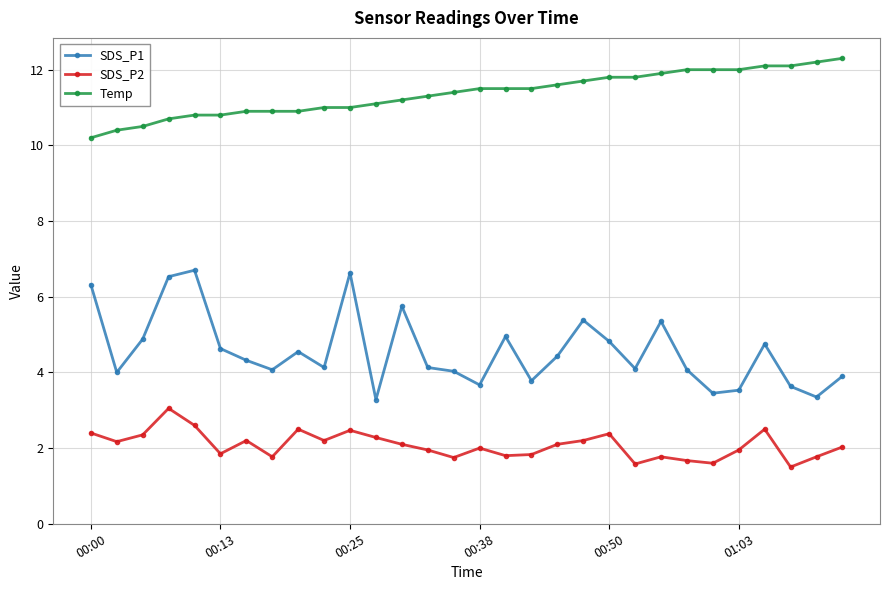

List the series in order of their overall mean, lowest first.

SDS_P2, SDS_P1, Temp